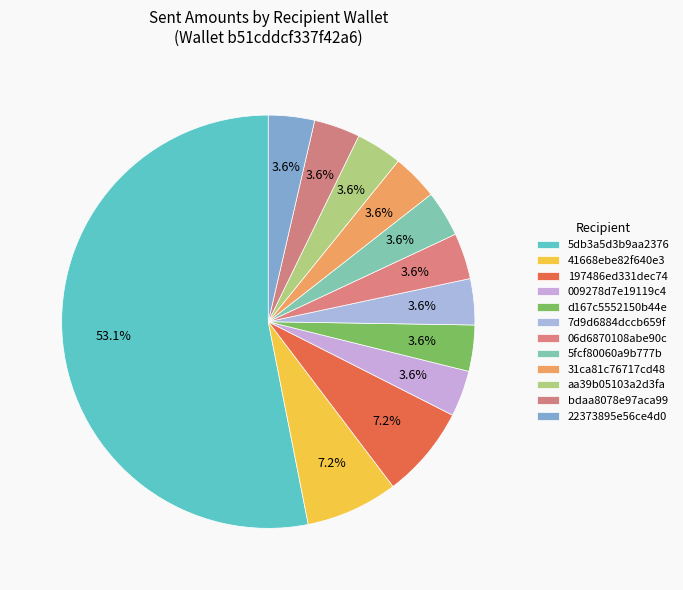

Between 009278d7e19119c4 and 31ca81c76717cd48, which is larger?

009278d7e19119c4